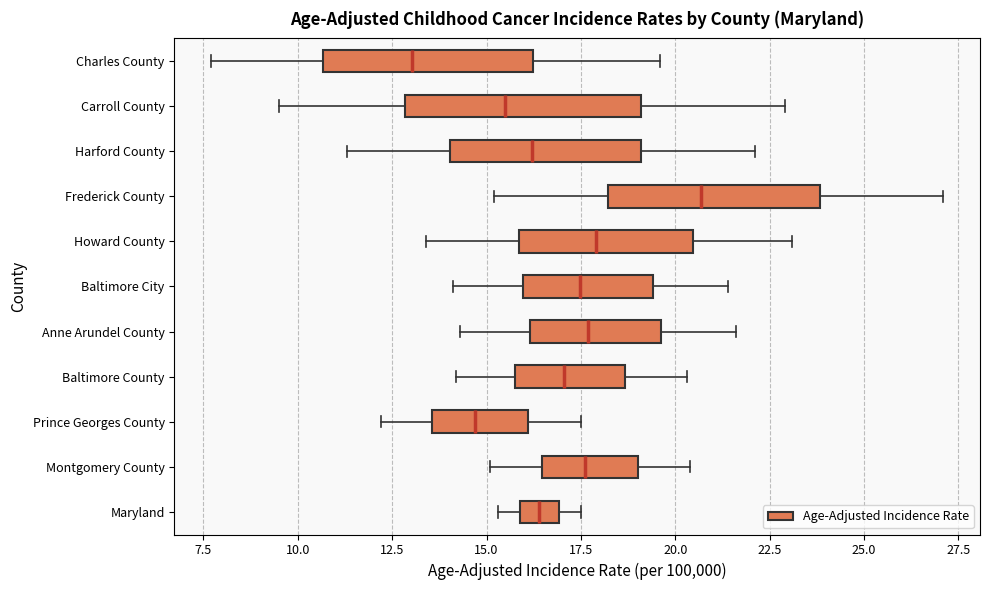

Reading bottom to top, read every box against the x-axis: the position of its median line, the range the box covers, and the ends of its whiskers. The values are not printed on the chart, so give them approximately, as read against the axis.

Maryland: median 16.5, box 16.0 to 17.0, whiskers 15.5 to 17.5
Montgomery County: median 17.5, box 16.5 to 19.0, whiskers 15.0 to 20.5
Prince Georges County: median 14.5, box 13.5 to 16.0, whiskers 12.0 to 17.5
Baltimore County: median 17.0, box 16.0 to 18.5, whiskers 14.0 to 20.5
Anne Arundel County: median 17.5, box 16.0 to 19.5, whiskers 14.5 to 21.5
Baltimore City: median 17.5, box 16.0 to 19.5, whiskers 14.0 to 21.5
Howard County: median 18.0, box 16.0 to 20.5, whiskers 13.5 to 23.0
Frederick County: median 20.5, box 18.0 to 24.0, whiskers 15.0 to 27.0
Harford County: median 16.0, box 14.0 to 19.0, whiskers 11.5 to 22.0
Carroll County: median 15.5, box 13.0 to 19.0, whiskers 9.5 to 23.0
Charles County: median 13.0, box 10.5 to 16.0, whiskers 7.5 to 19.5